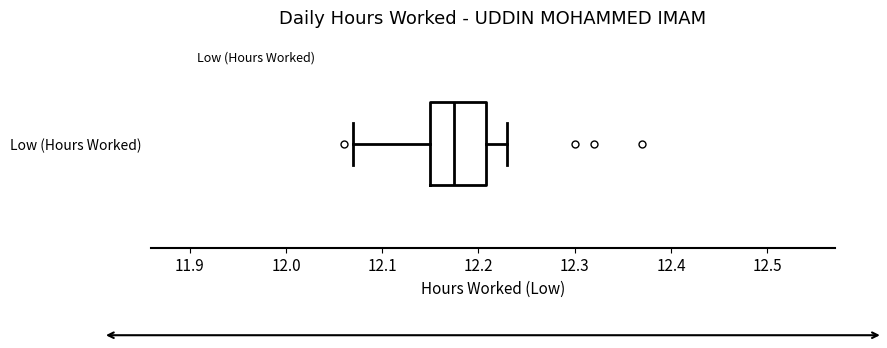

Where does the right whisker of the box for Low (Hours Worked) end on the x-axis? The values are not printed on the chart, so give them approximately, as read against the axis.

12.23